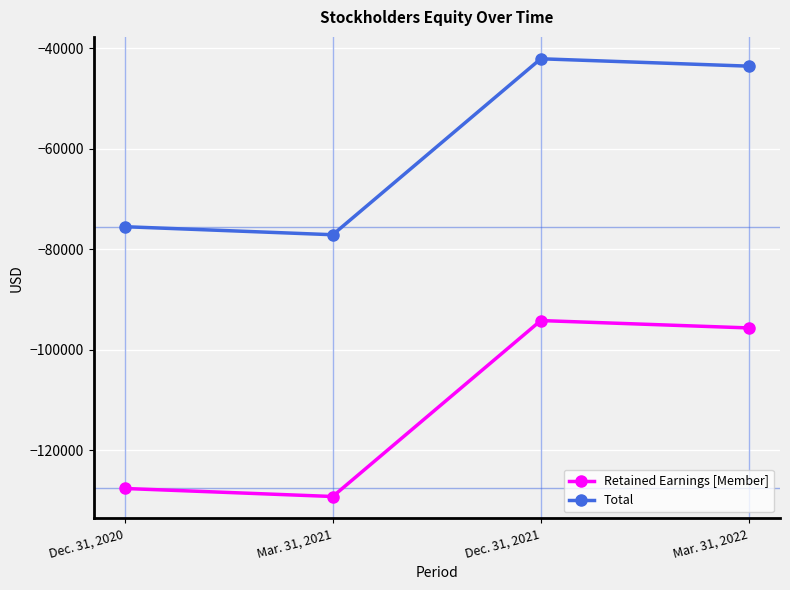

What is the difference between the maximum and second lowest values in the Total series?

33412